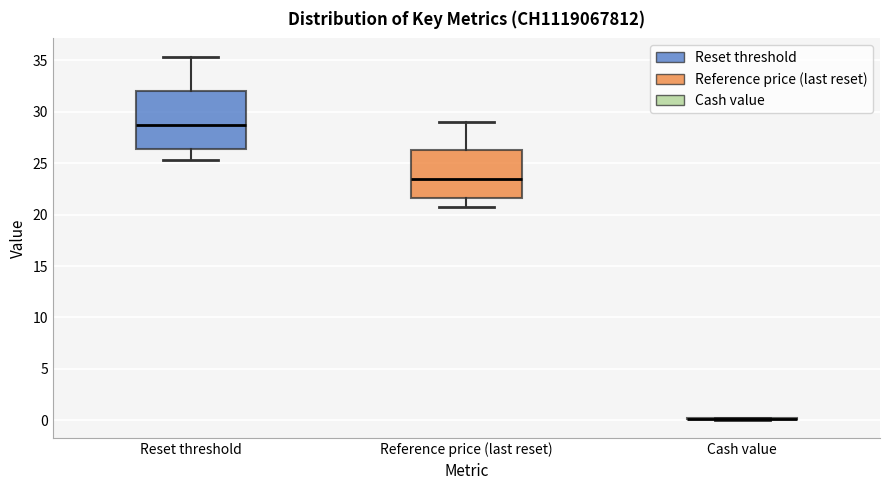

Reading left to right, transcribe this box plot: for each box, give where its median line is, the range the box spans, and where its two whiskers end, as read against the y-axis. The values are not printed on the chart, so give them approximately, as read against the axis.

Reset threshold: median 28.5, box 26.5 to 32.0, whiskers 25.5 to 35.5
Reference price (last reset): median 23.5, box 21.5 to 26.5, whiskers 20.5 to 29.0
Cash value: box collapsed to a line at 0.0, whiskers 0.0 to 0.5